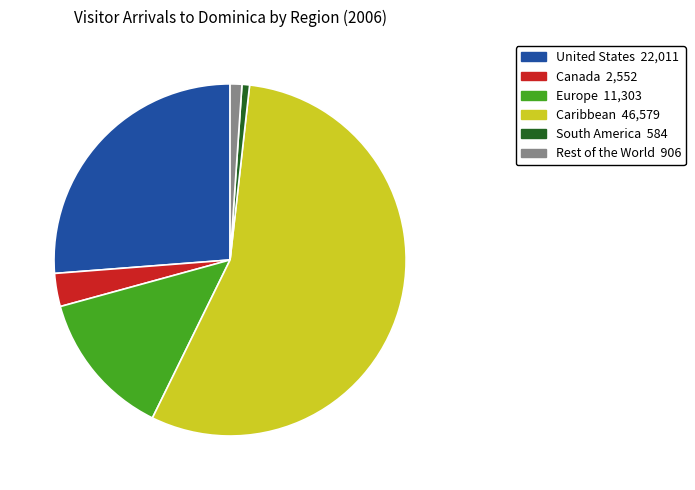

What is the ratio of the value at Caribbean to the value at Canada?

18.3